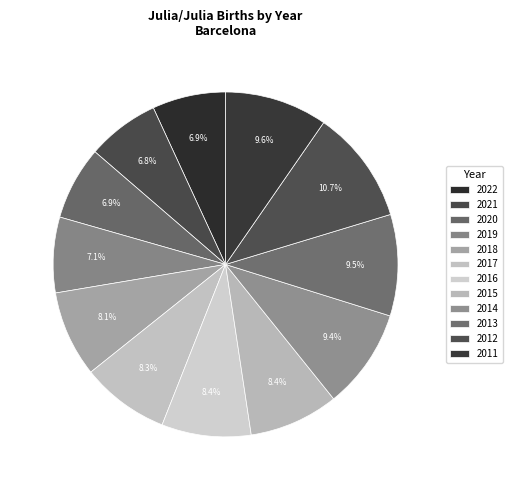

Does any single category account for the majority?

No